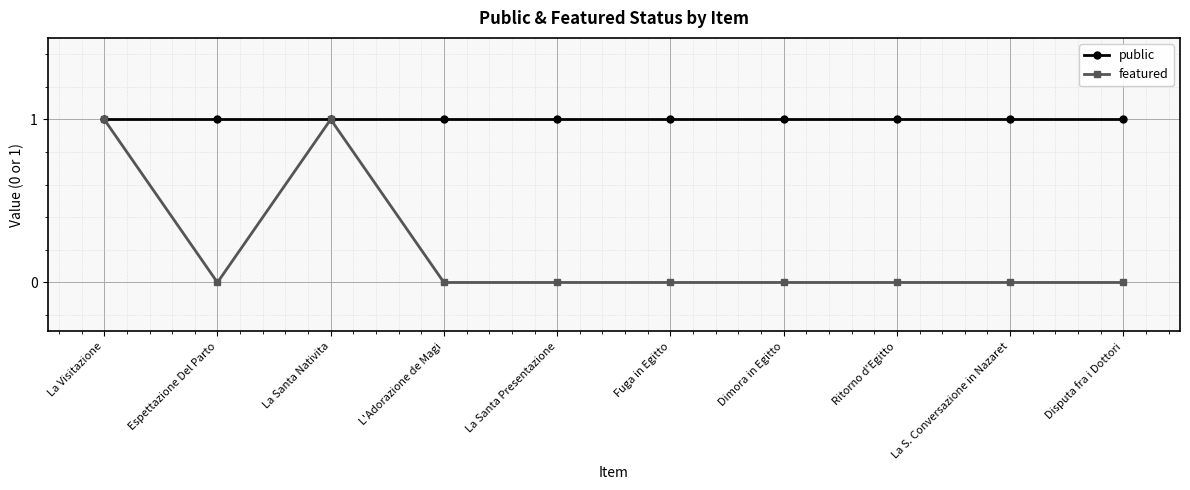

Is it true that public equals 1 at Dimora in Egitto?

True